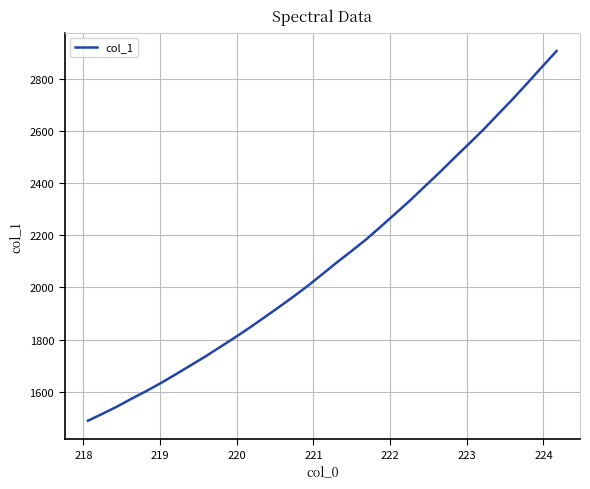

What is the smallest value displayed?

1488.1